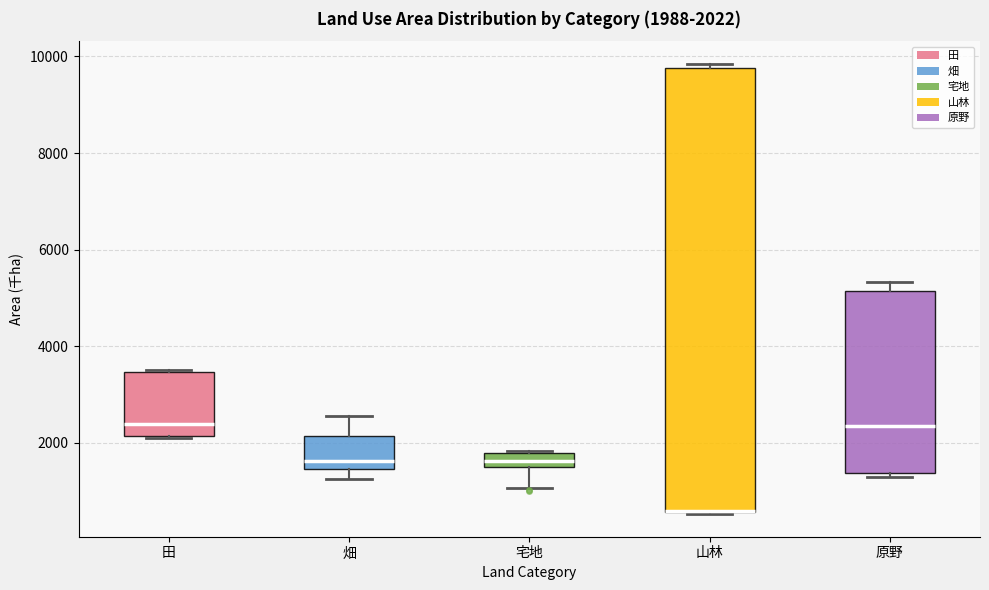

Comparing the boxes themselves (not the whiskers), which one is the tallest?

山林